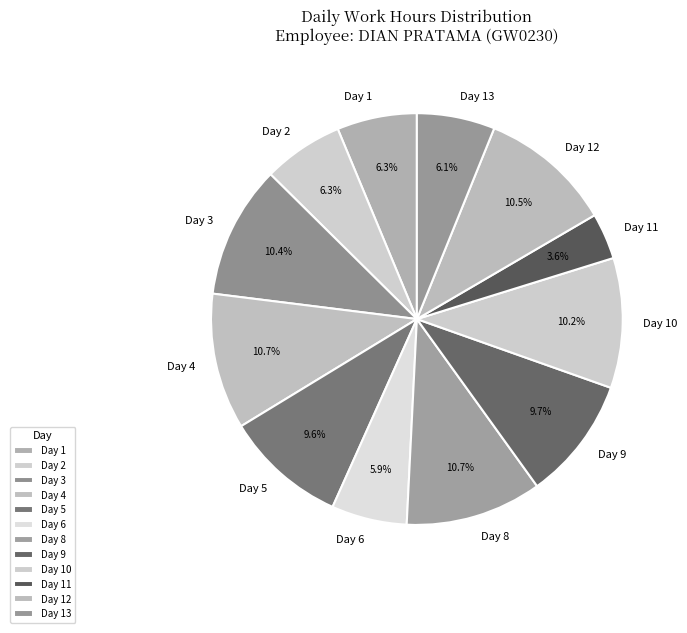

Is there any slice that represents more than half of the pie?

No